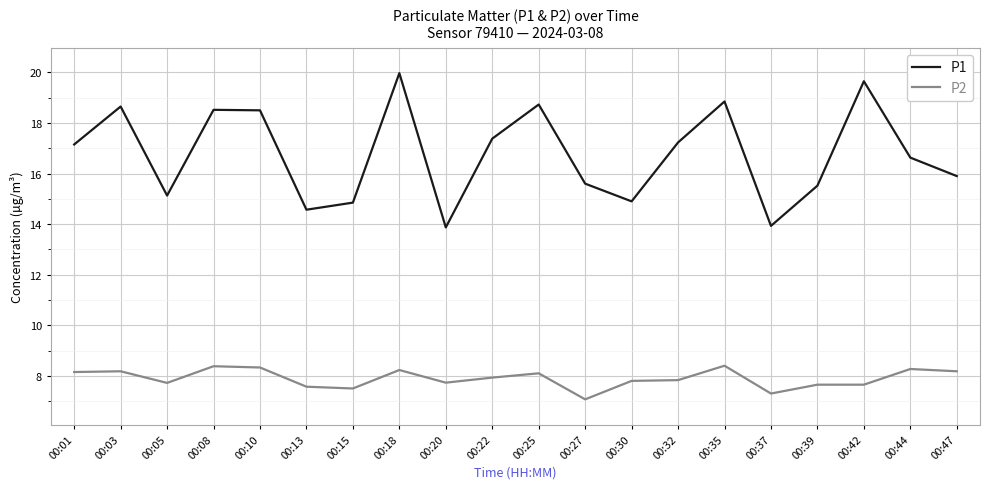

What is the difference between the P2 values at 00:42 and 00:08?

0.7